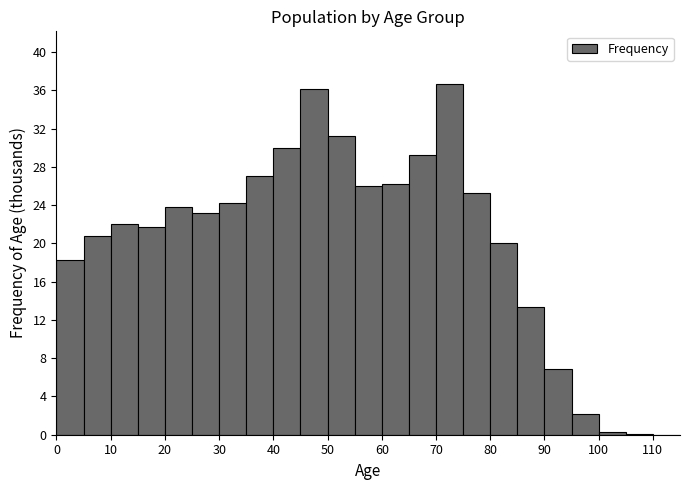

Reading left to right, list every bar in this chart as the range it spans on the x-axis followed by its height. The values are not printed on the chart, so give them approximately, as read against the axis.

0 to 5: 18.0
5 to 10: 21.0
10 to 15: 22.0
15 to 20: 21.5
20 to 25: 24.0
25 to 30: 23.0
30 to 35: 24.0
35 to 40: 27.0
40 to 45: 30.0
45 to 50: 36.0
50 to 55: 31.5
55 to 60: 26.0
60 to 65: 26.0
65 to 70: 29.0
70 to 75: 36.5
75 to 80: 25.0
80 to 85: 20.0
85 to 90: 13.5
90 to 95: 7.0
95 to 100: 2.0
100 to 105: under 0.5
105 to 110: under 0.5
110 to 115: under 0.5